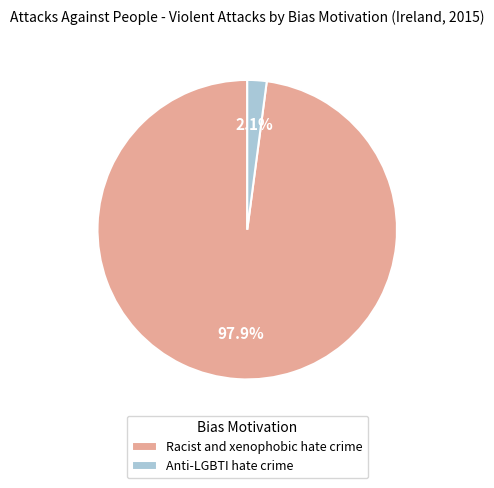

Does Anti-LGBTI hate crime represent more than half of the total?

No